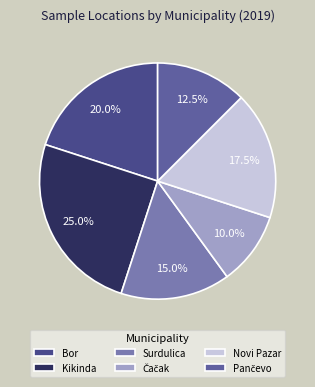

What portion of the pie excludes Novi Pazar?

82.5%